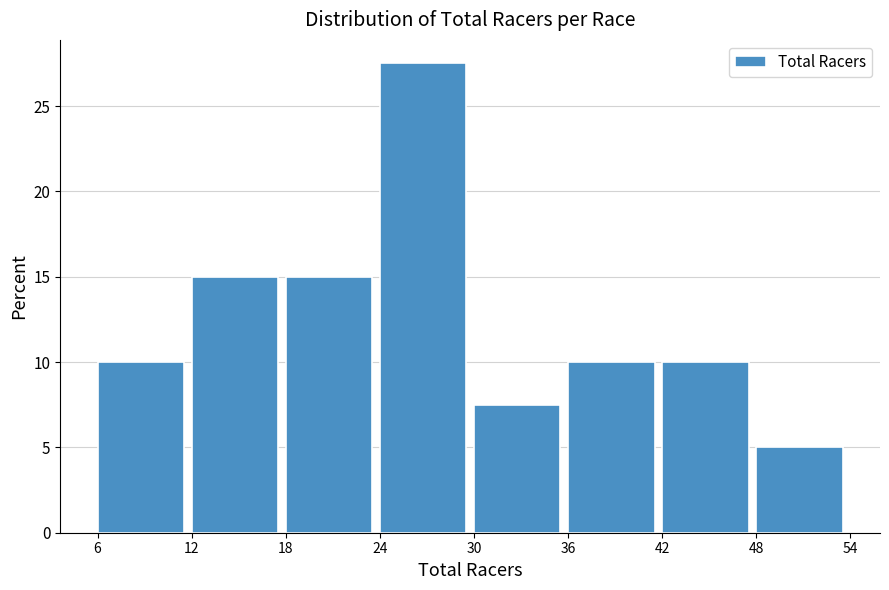

Which range on the x-axis has the tallest bar?

24 to 30